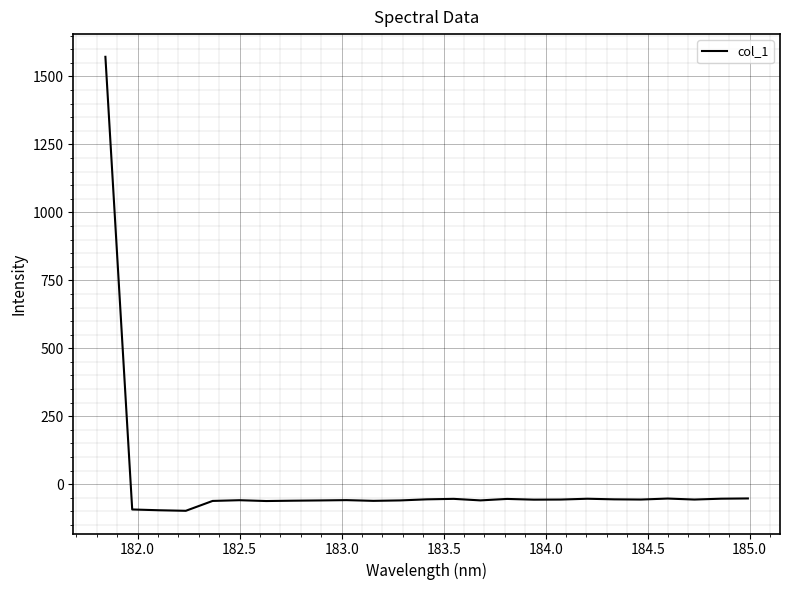

What is the maximum value shown in the chart?

1571.8